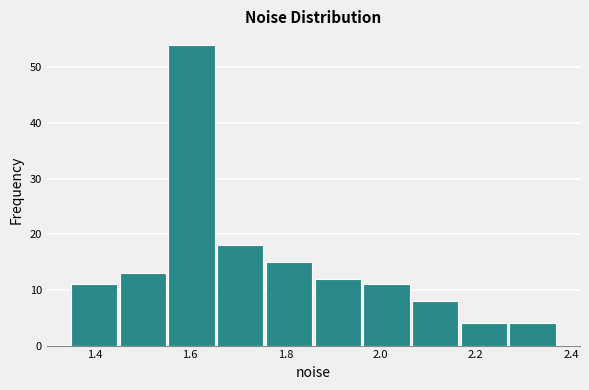

Reading left to right, list every bar in this chart as the range it spans on the x-axis followed by its height. Neither the bar edges nor the heights are printed on the chart, so give them approximately, as read against the axes.

1.34 to 1.44: 11
1.44 to 1.56: 13
1.56 to 1.66: 54
1.66 to 1.76: 18
1.76 to 1.86: 15
1.86 to 1.96: 12
1.96 to 2.06: 11
2.06 to 2.16: 8
2.16 to 2.26: 4
2.26 to 2.38: 4